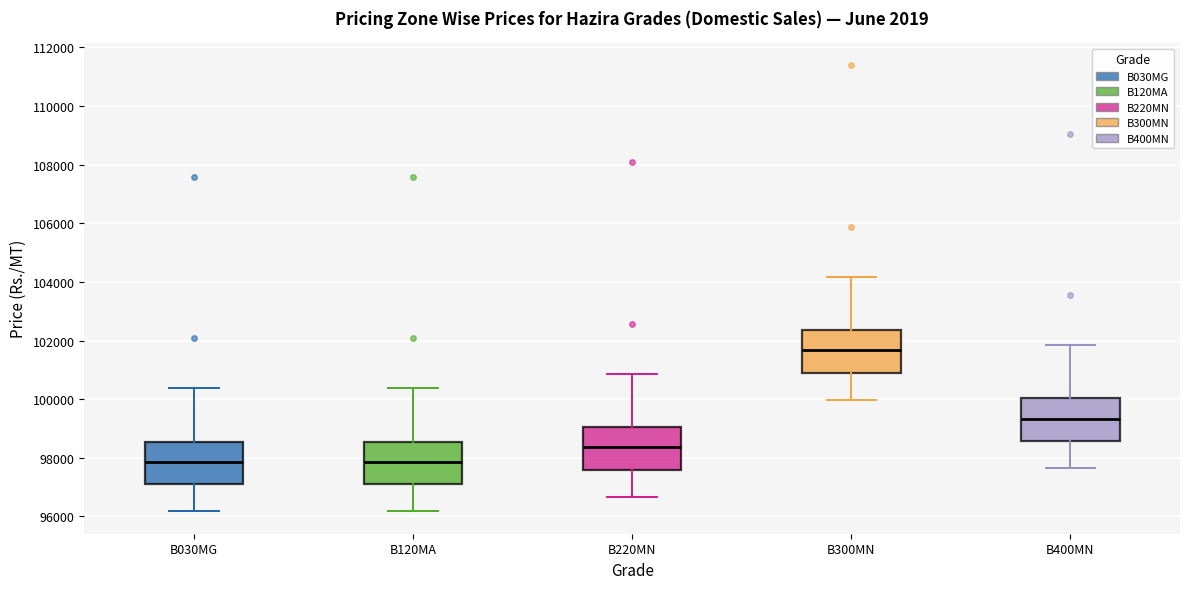

Reading left to right, read every box against the y-axis: the position of its median line, the range the box covers, and the ends of its whiskers. The values are not printed on the chart, so give them approximately, as read against the axis.

B030MG: median 97800, box 97000 to 98600, whiskers 96200 to 100400
B120MA: median 97800, box 97000 to 98600, whiskers 96200 to 100400
B220MN: median 98400, box 97600 to 99000, whiskers 96600 to 100800
B300MN: median 101600, box 100800 to 102400, whiskers 100000 to 104200
B400MN: median 99400, box 98600 to 100000, whiskers 97600 to 101800